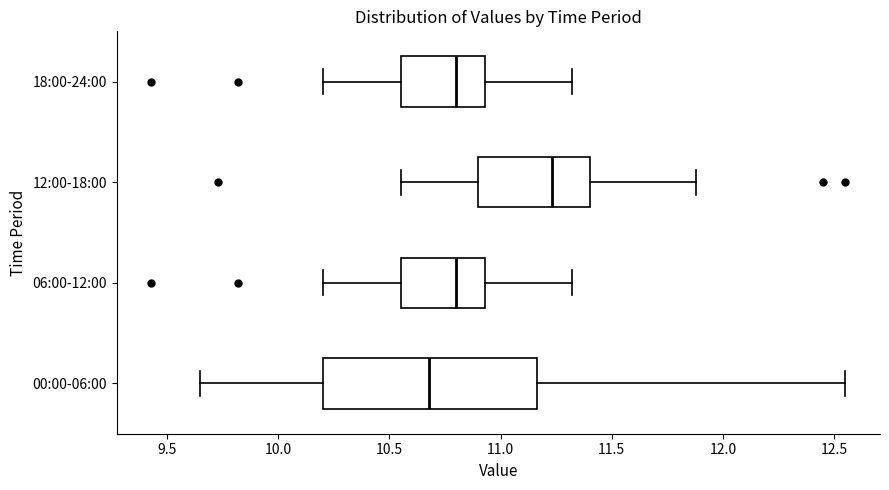

Comparing the boxes themselves (not the whiskers), which one is the widest?

00:00-06:00